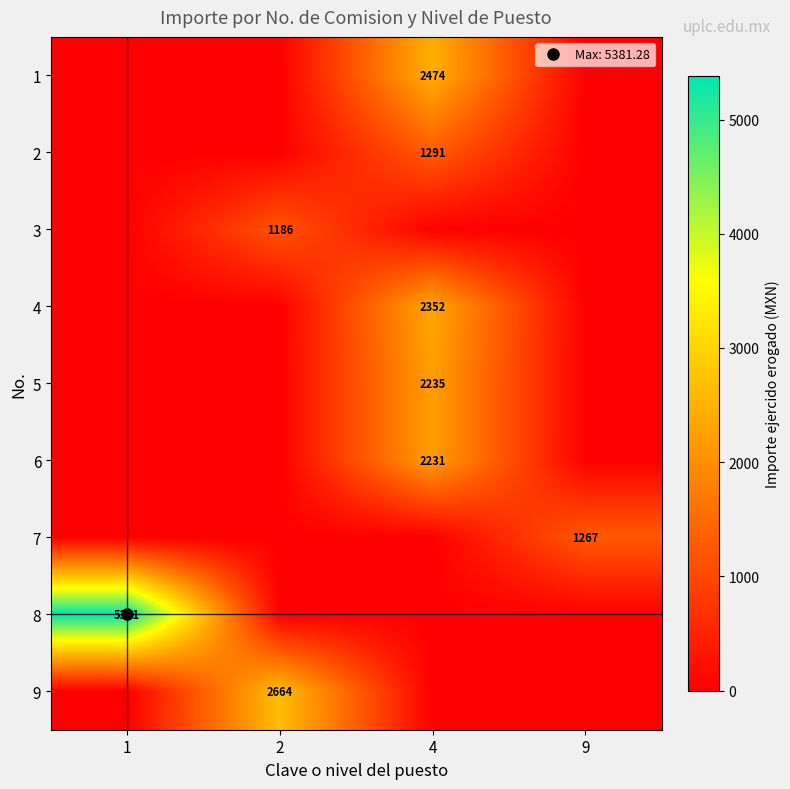

What is the total value across all series at 9?

1266.7